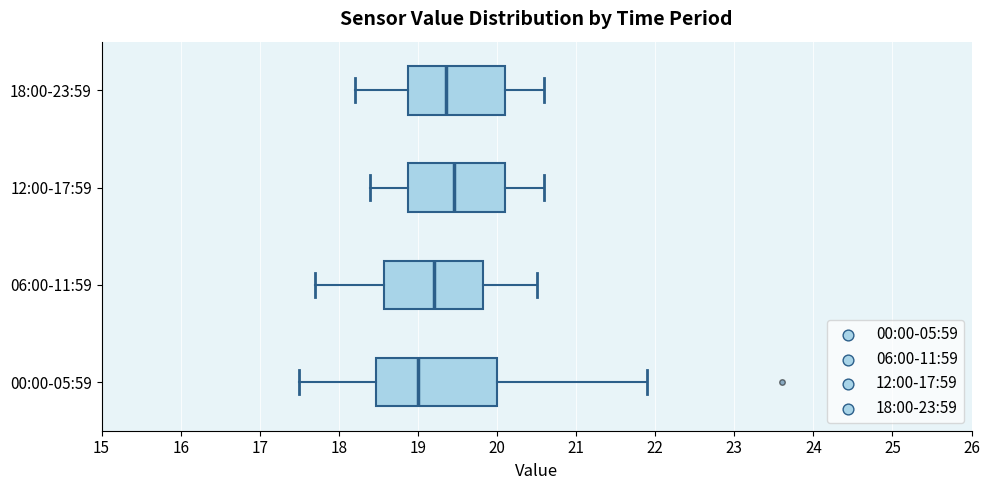

Comparing the boxes themselves (not the whiskers), which one is the widest?

00:00-05:59